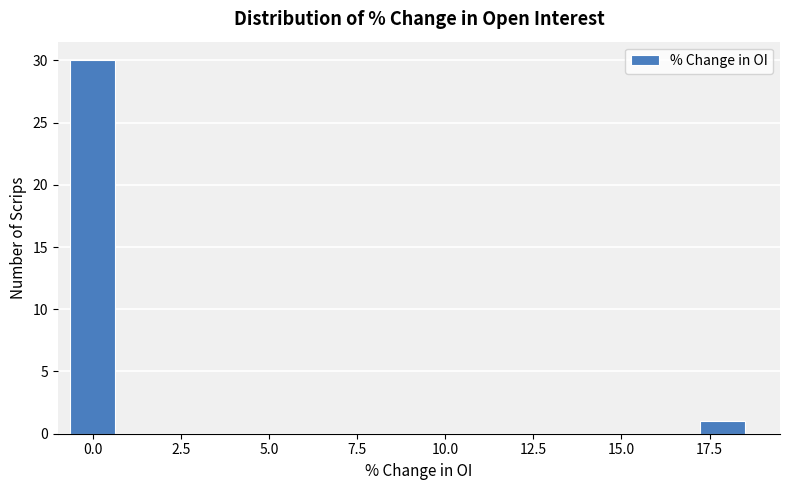

Read against the x-axis, roughly where is the centre of the tallest bar?

0.0